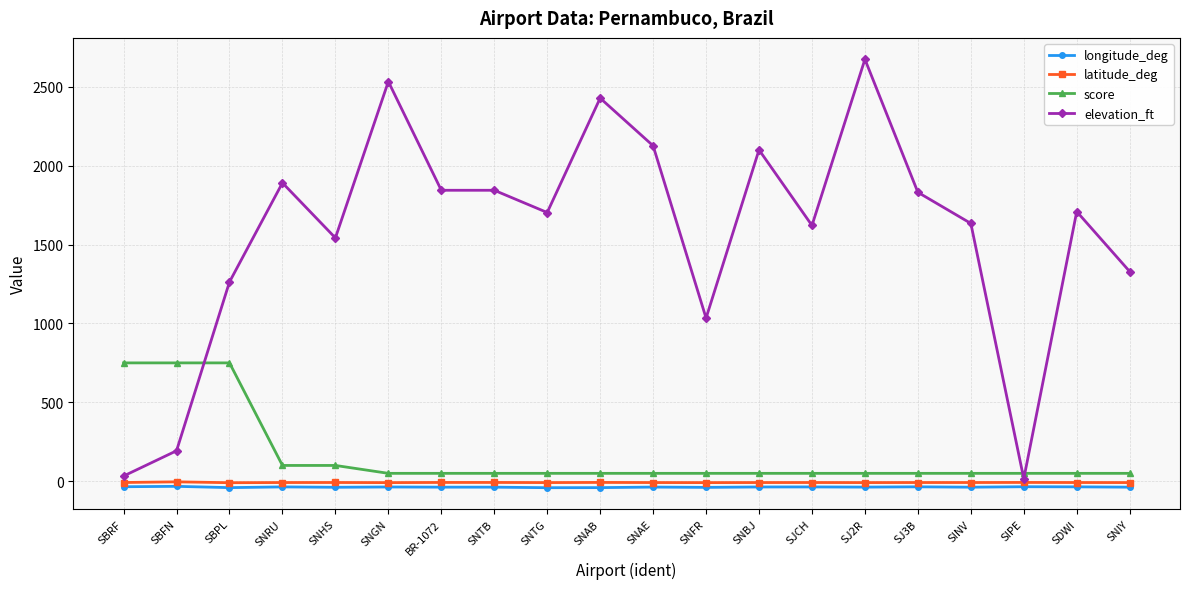

Which series has the largest total across all categories?

elevation_ft